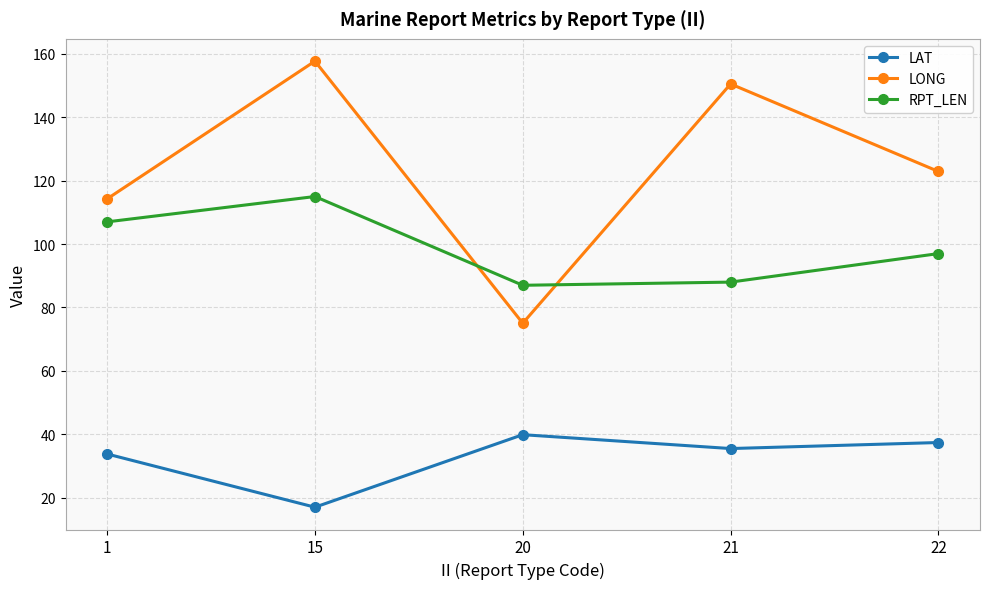

At how many categories does at least one series exceed 142?

2